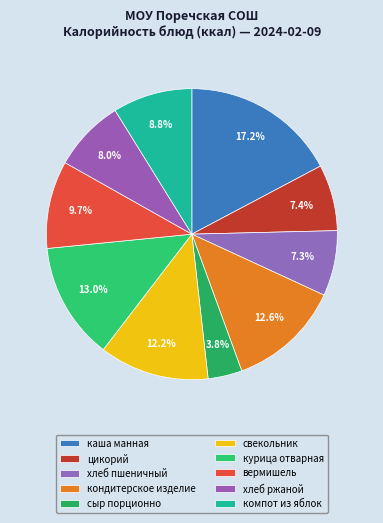

How many segments does this pie chart have?

10